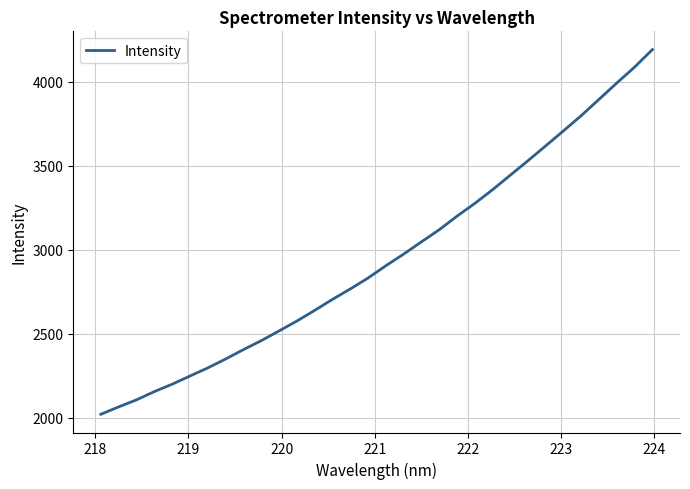

What is the maximum value shown in the chart?

4193.0